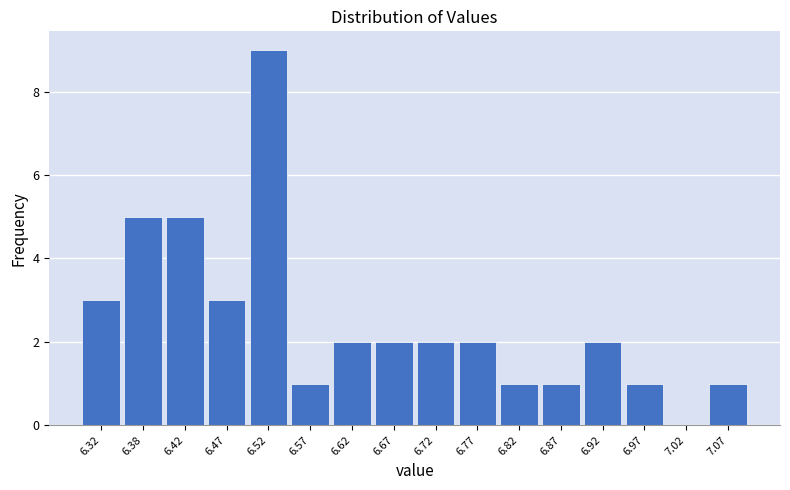

Reading left to right, transcribe this chart: for each bar, give the range it covers on the x-axis and its height. The values are not printed on the chart, so give them approximately, as read against the axis.

6.30 to 6.35: 3
6.35 to 6.40: 5
6.40 to 6.45: 5
6.45 to 6.50: 3
6.50 to 6.55: 9
6.55 to 6.60: 1
6.60 to 6.65: 2
6.65 to 6.70: 2
6.70 to 6.75: 2
6.75 to 6.80: 2
6.80 to 6.85: 1
6.85 to 6.90: 1
6.90 to 6.95: 2
6.95 to 7.00: 1
7.00 to 7.05: 0
7.05 to 7.10: 1